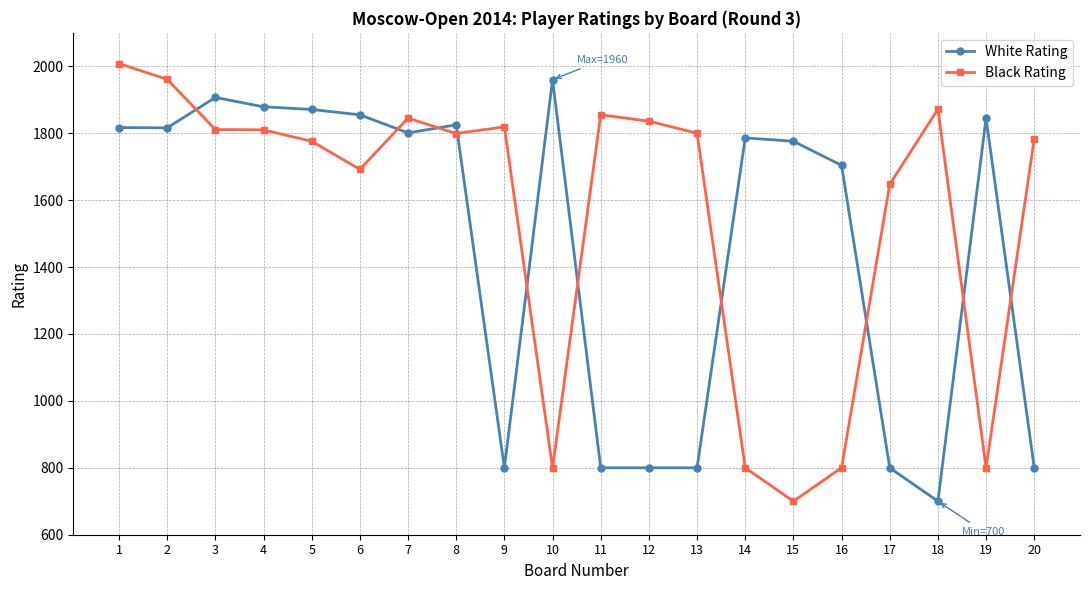

What is the value of the Black Rating point at the 14th from the left?

800